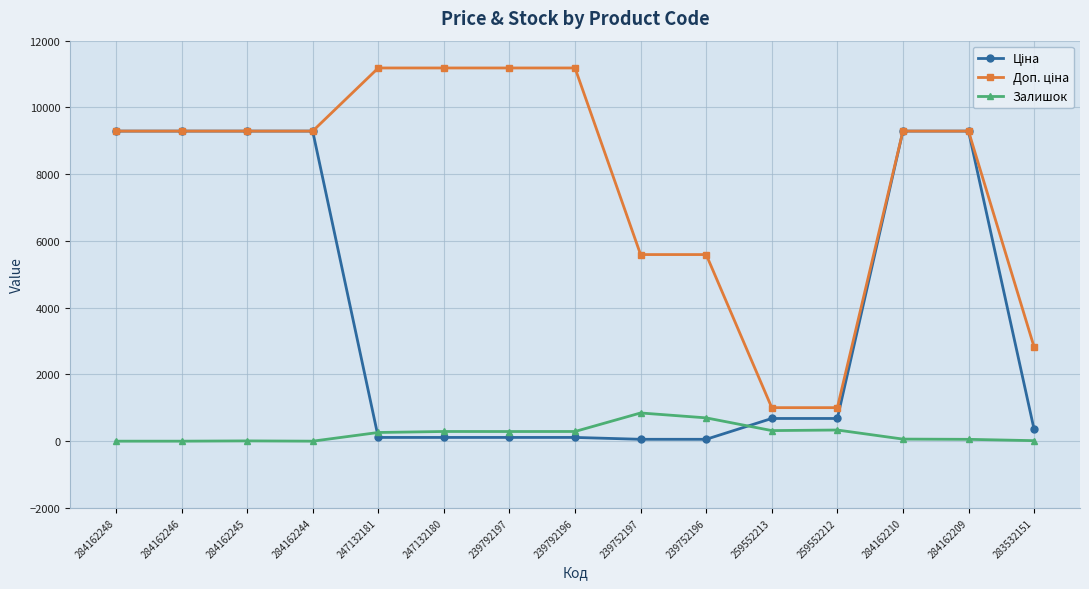

Does the chart have visible grid lines?

Yes